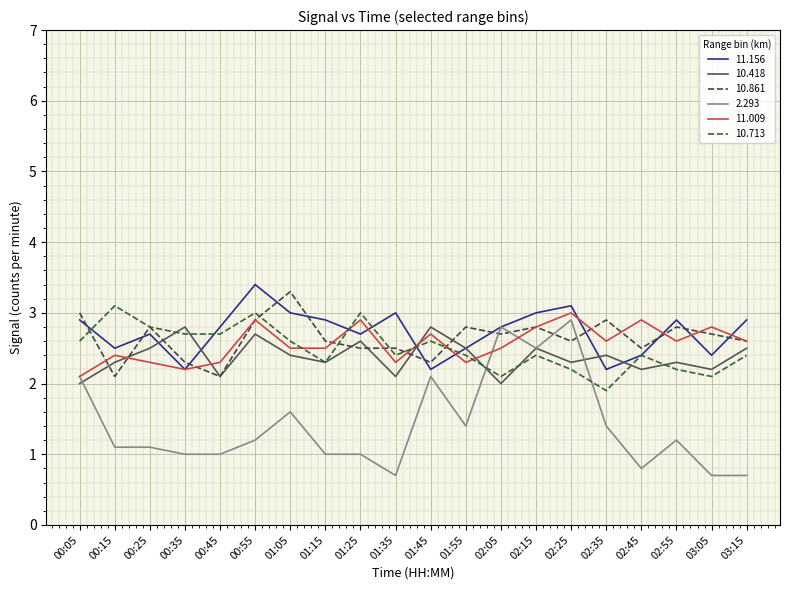

What is the spread (max minus min) of values at 01:55?

1.4